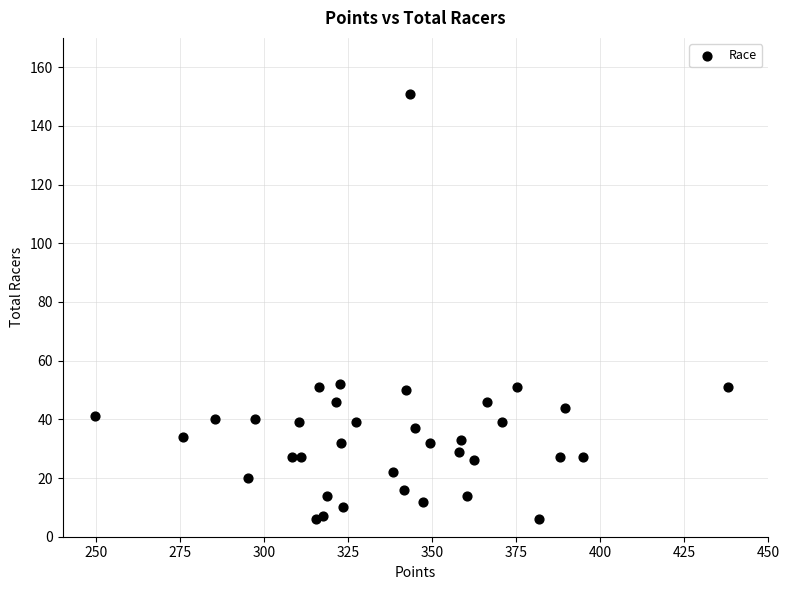

What is the range of Y values (max minus min)?

145